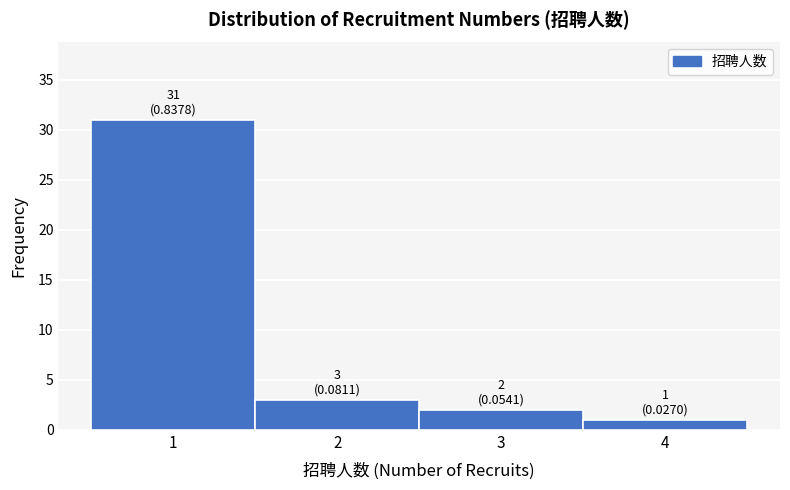

Over which range of the x-axis is the bar tallest?

0.5 to 1.5